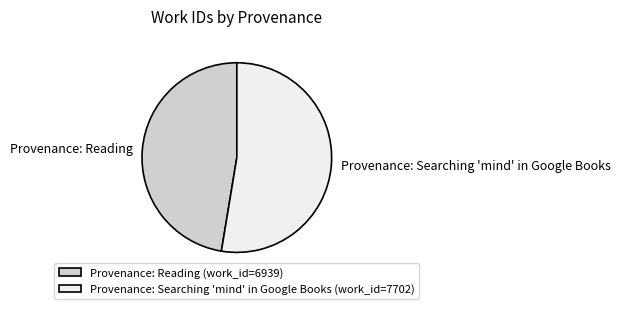

What is the ratio of the value at Provenance: Reading to the value at Provenance: Searching 'mind' in Google Books?

0.9